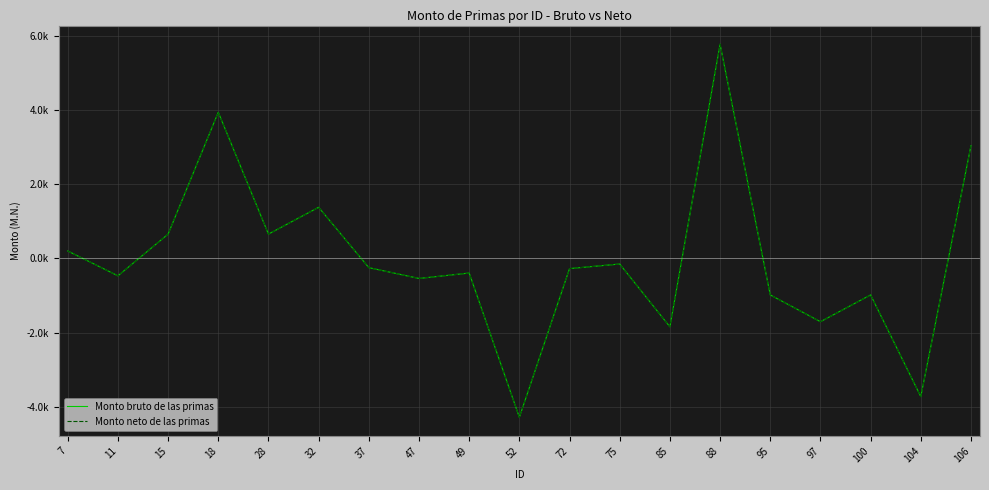

Does the chart display data point markers on the line(s)?

No